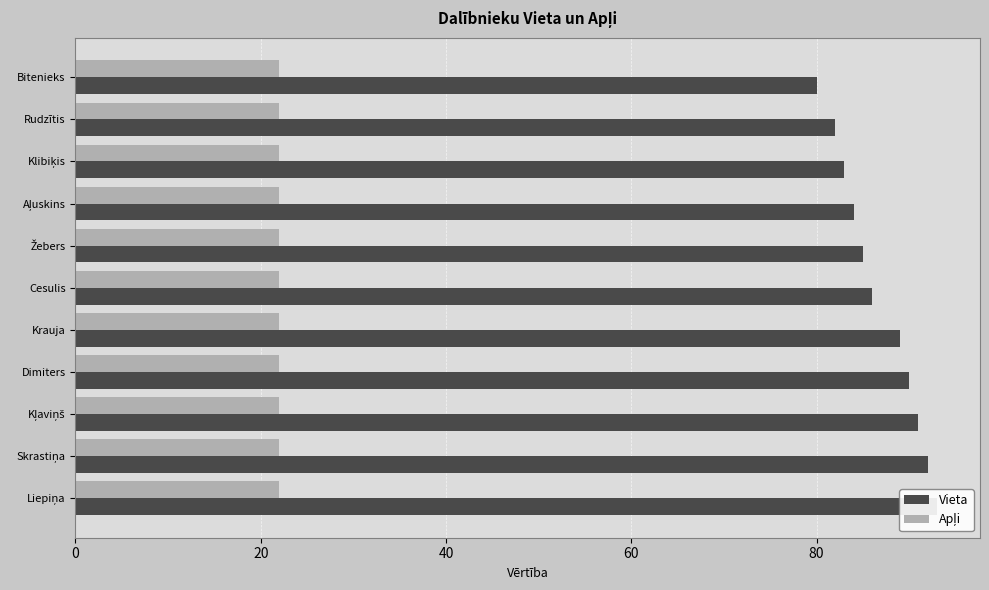

Rank the series by their maximum value, from lowest to highest.

Apļi, Vieta